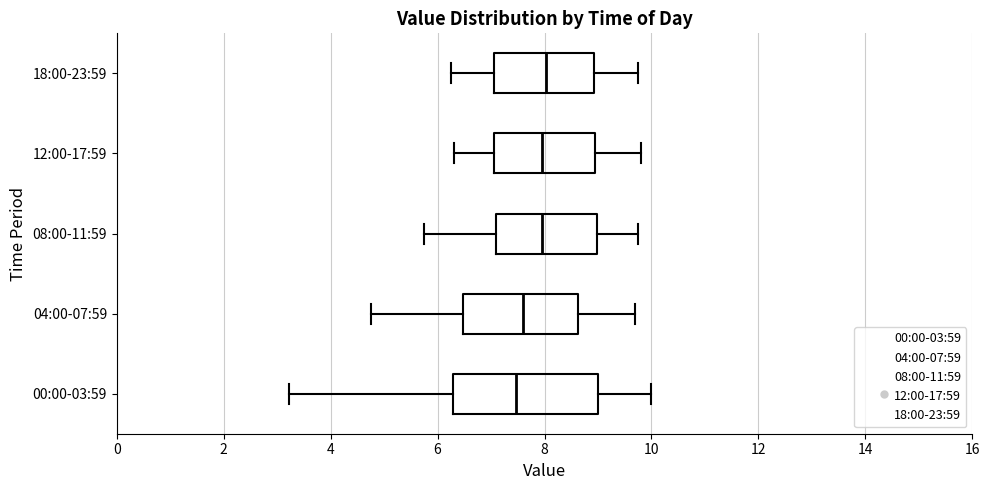

Reading bottom to top, read every box against the x-axis: the position of its median line, the range the box covers, and the ends of its whiskers. The values are not printed on the chart, so give them approximately, as read against the axis.

00:00-03:59: median 7.4, box 6.2 to 9.0, whiskers 3.2 to 10.0
04:00-07:59: median 7.6, box 6.4 to 8.6, whiskers 4.8 to 9.8
08:00-11:59: median 8.0, box 7.0 to 9.0, whiskers 5.8 to 9.8
12:00-17:59: median 8.0, box 7.0 to 9.0, whiskers 6.4 to 9.8
18:00-23:59: median 8.0, box 7.0 to 9.0, whiskers 6.2 to 9.8